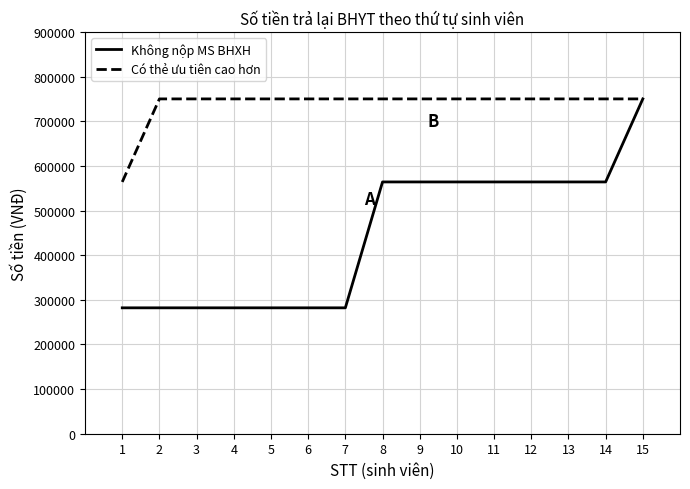

Is the value of Có thẻ ưu tiên cao hơn at 13 greater than the value of Không nộp MS BHXH at 7?

Yes